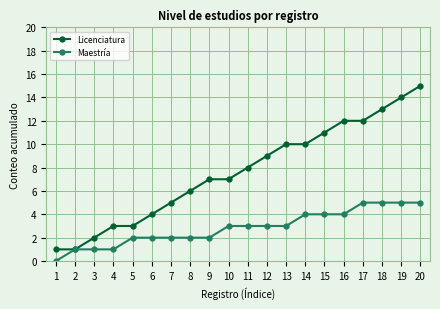

Reading left to right, transcribe all the data shown in this chart.

Licenciatura: 1	1	2	3	3	4	5	6	7	7	8	9	10	10	11	12	12	13	14	15
Maestría: 0	1	1	1	2	2	2	2	2	3	3	3	3	4	4	4	5	5	5	5